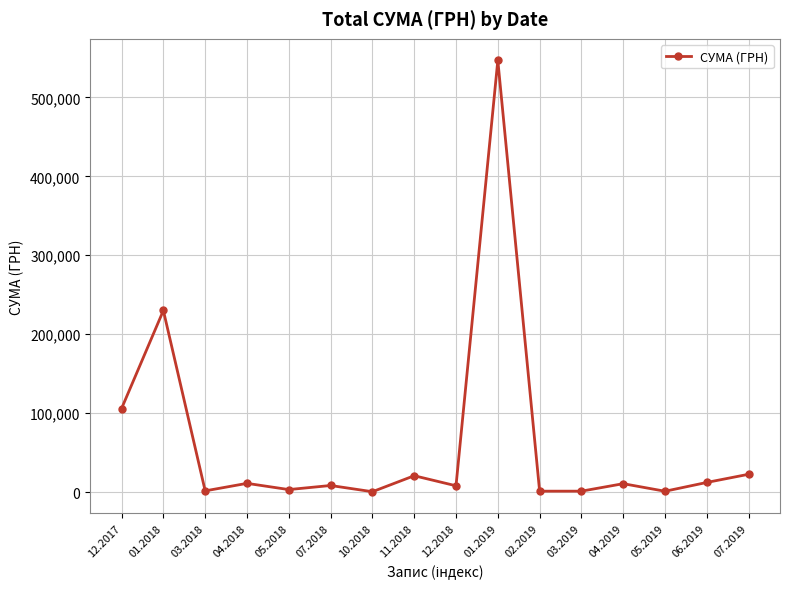

What is the difference between the maximum and minimum values?

546569.7